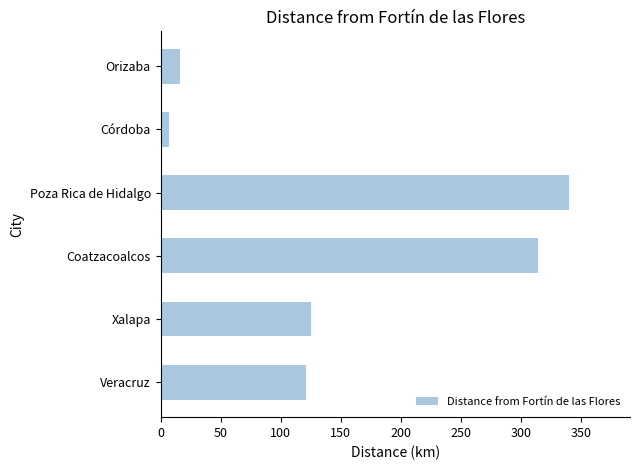

What is the difference between the second highest and second lowest values?

298